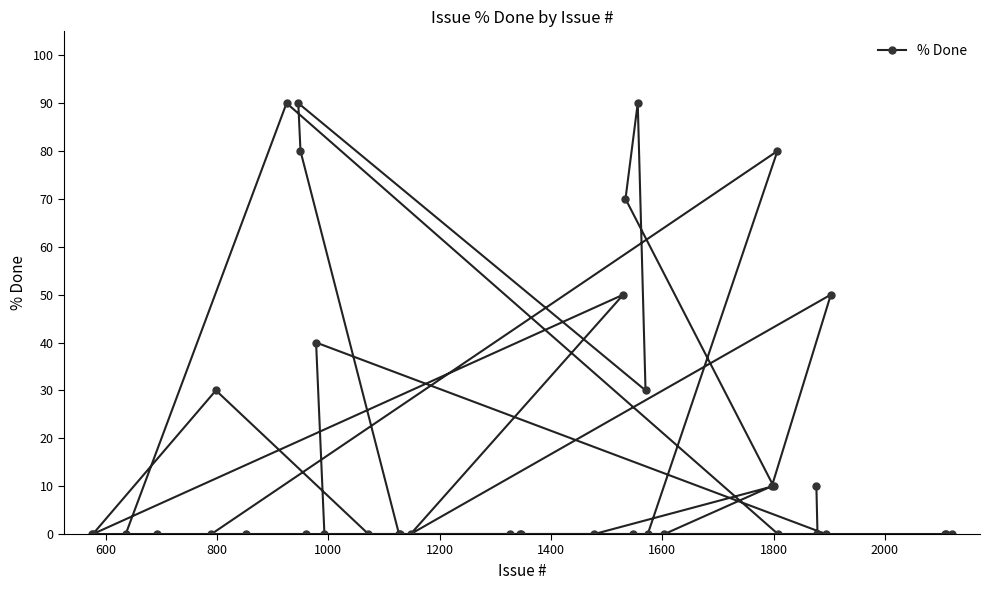

What is the difference between the maximum and minimum values?

90